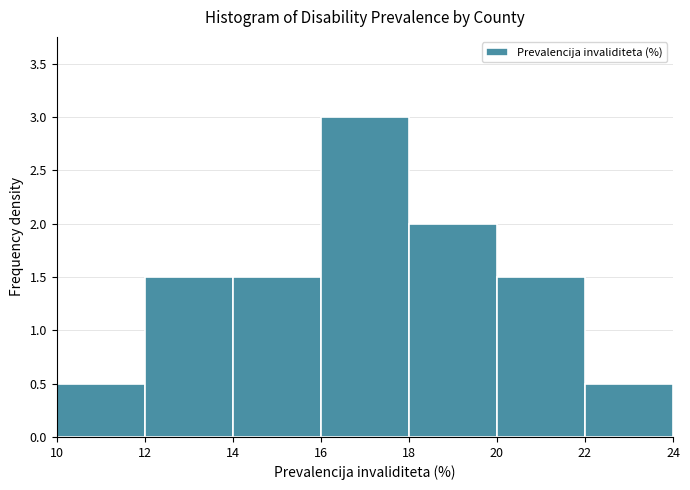

Which range on the x-axis has the tallest bar?

16 to 18